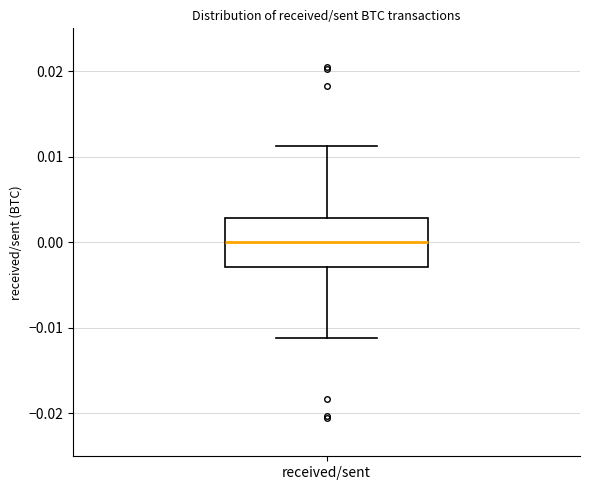

Transcribe this box plot: give where the median line is, the range the box spans, and where the two whiskers end, as read against the y-axis. The values are not printed on the chart, so give them approximately, as read against the axis.

median 0.000, box -0.003 to 0.003, whiskers -0.011 to 0.011